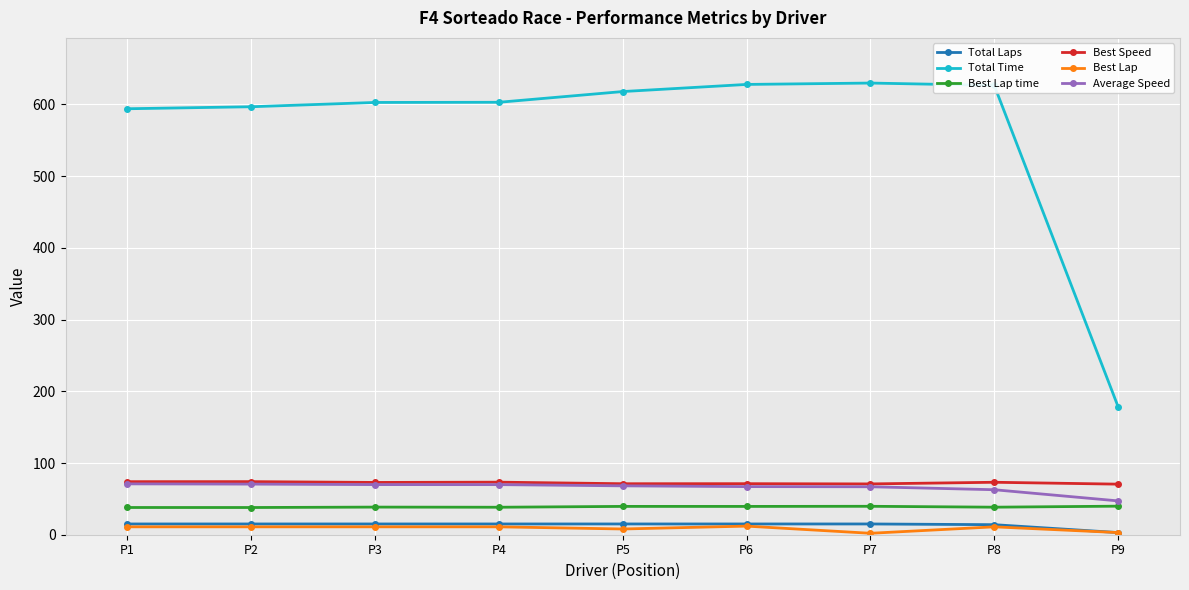

What is the difference between the highest and lowest values at P3?

591.7